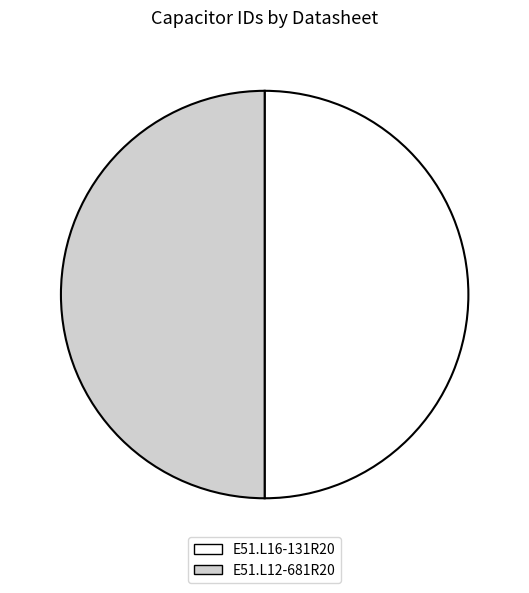

Is the sum of E51.L12-681R20 and E51.L16-131R20 greater than half?

Yes